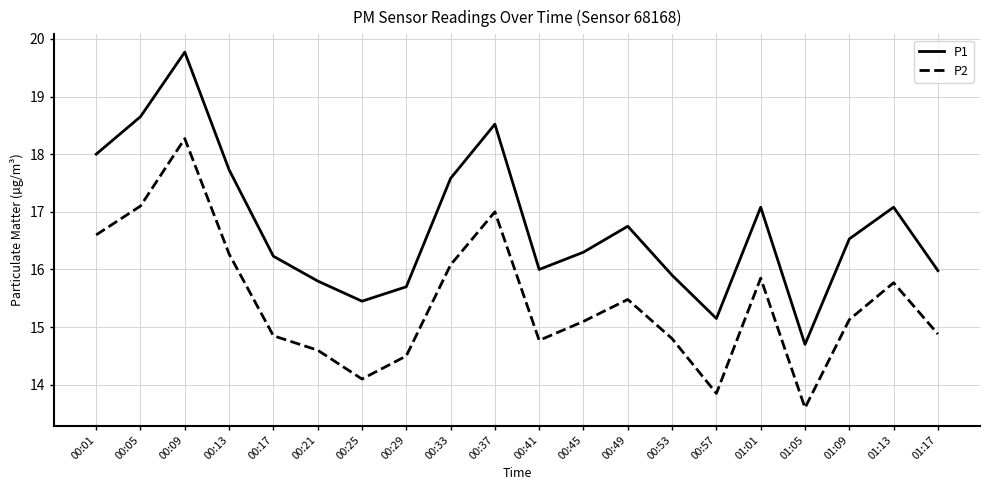

Which label corresponds to the smallest value in the chart?

01:05